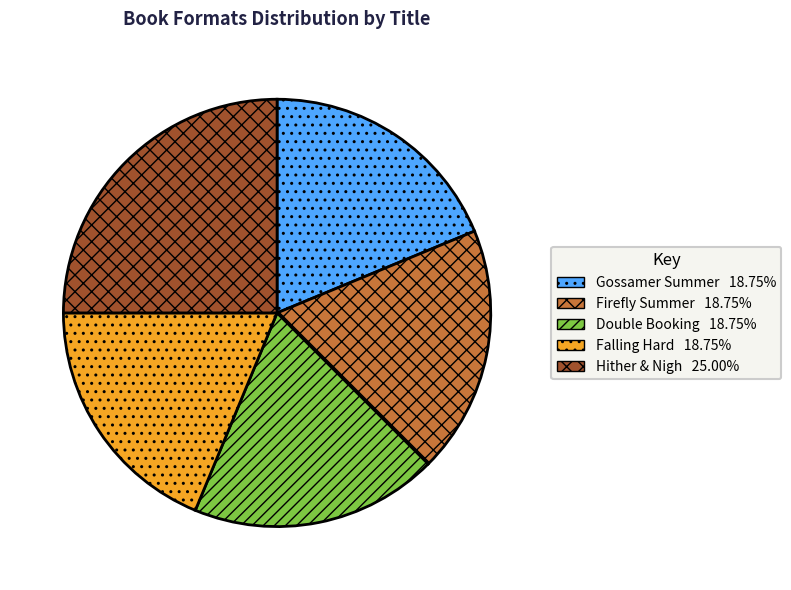

Do Falling Hard and Firefly Summer together represent more than half of the pie?

No